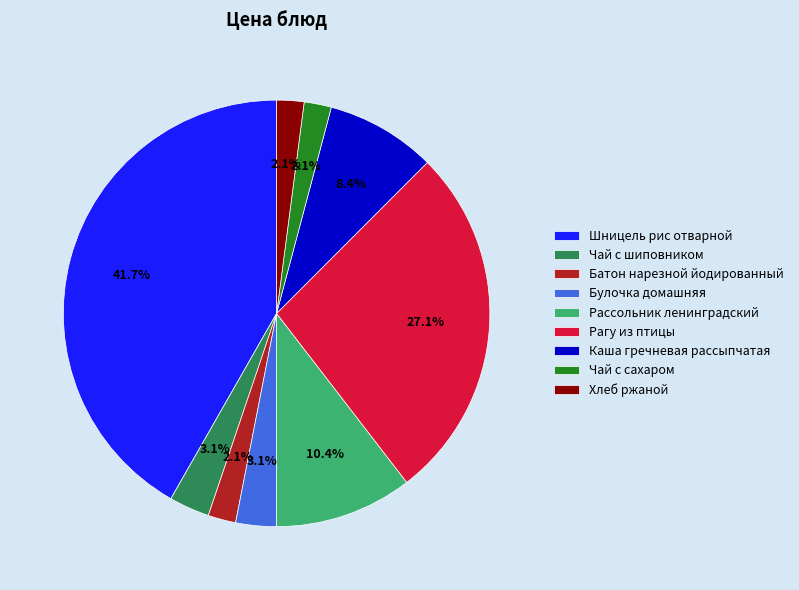

The Шницель рис отварной slice represents 42% of the pie. True or false?

True